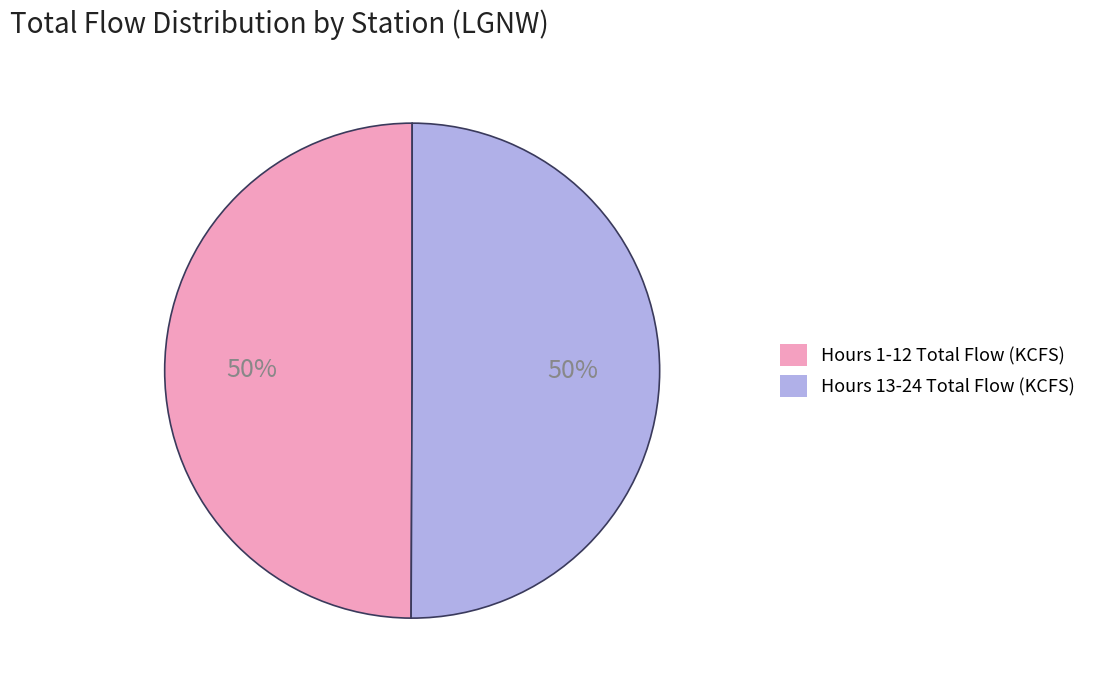

Approximately how many times larger is the value at Hours 13-24 Total Flow (KCFS) compared to Hours 1-12 Total Flow (KCFS)?

1.0